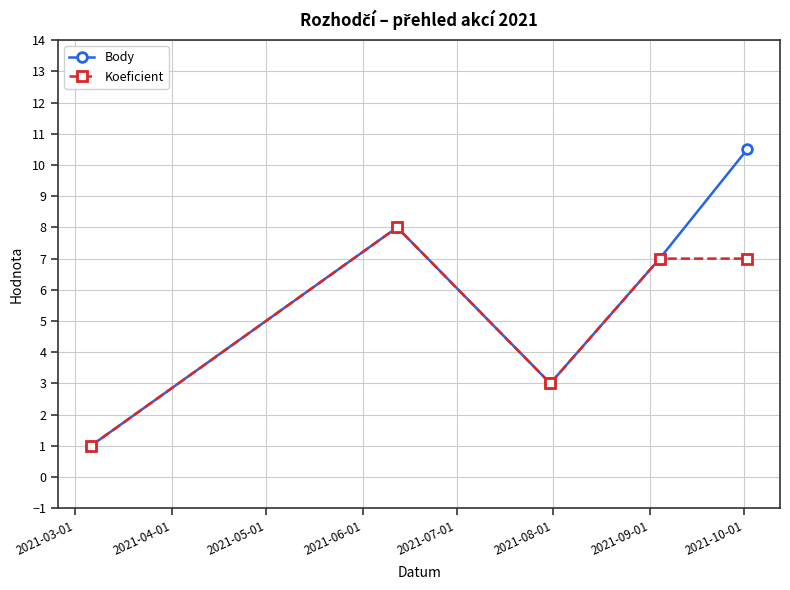

What is the maximum value shown in the chart?

10.5